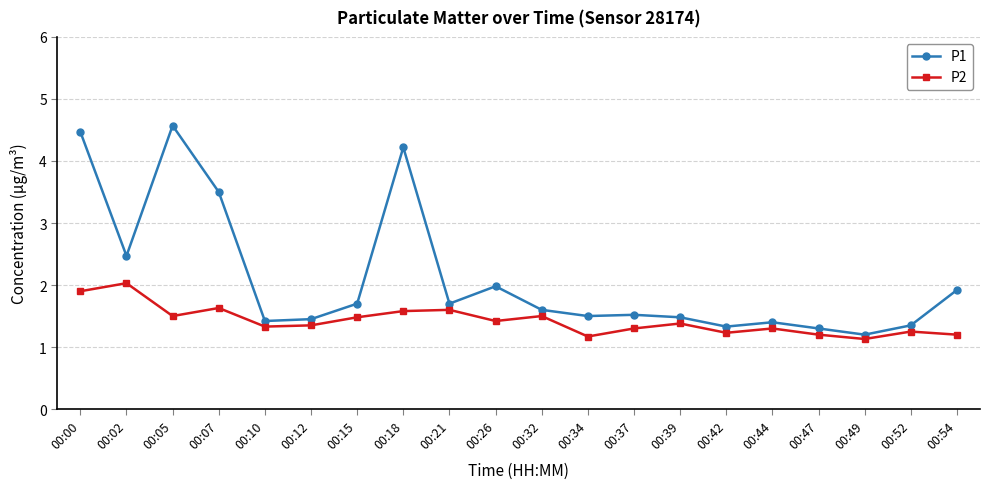

What is the sum of all P1 values?

42.1